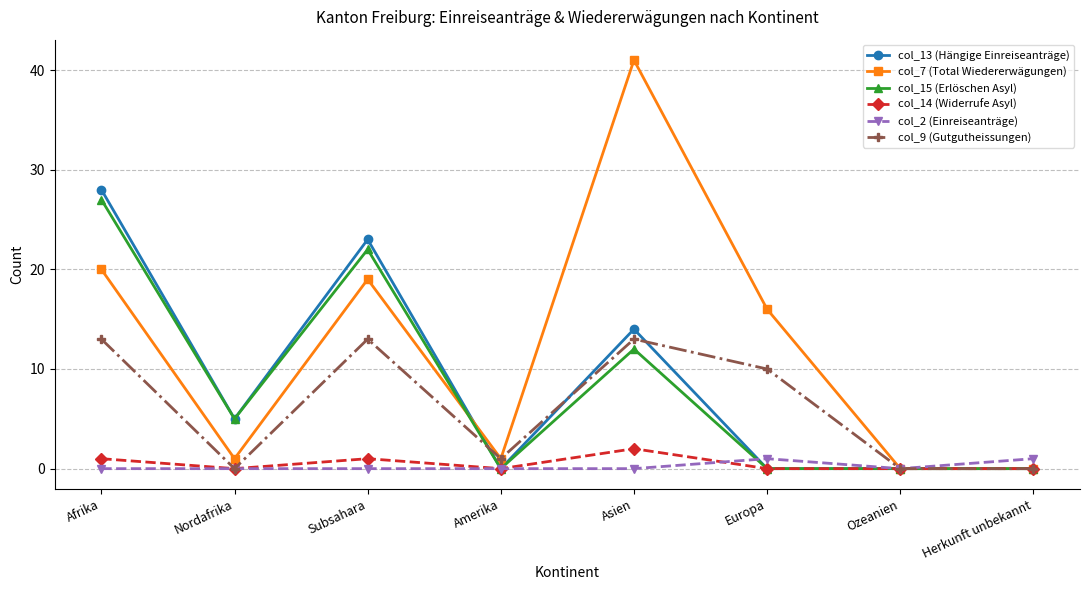

What is the maximum value shown in the chart?

41